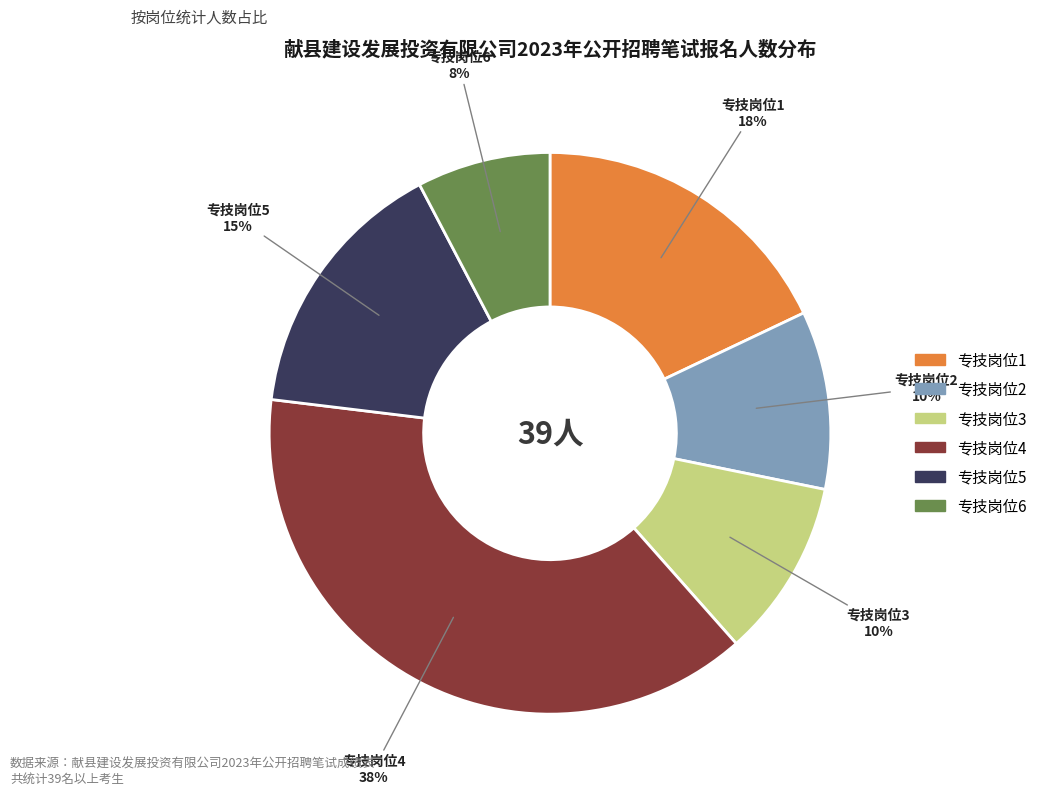

Which has a higher value, 专技岗位2 or 专技岗位4?

专技岗位4